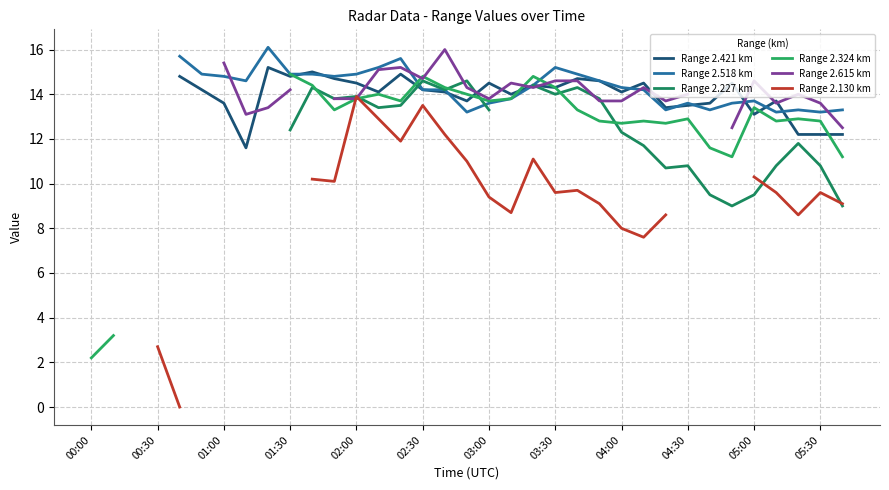

True or false: Range 2.518 km and Range 2.130 km cross at least once.

False